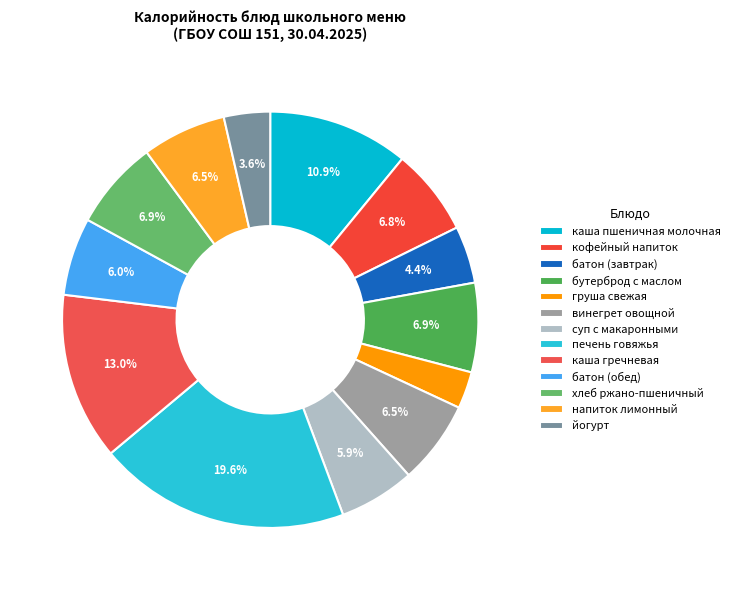

Is it true that каша пшеничная молочная is 20% of the pie?

False